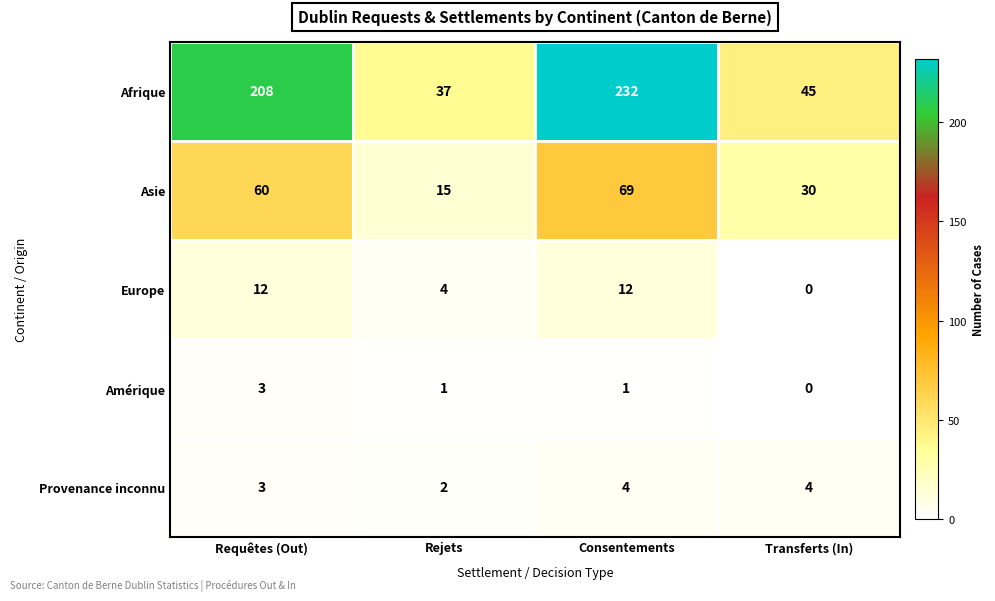

Count the Provenance inconnu values in the range 3 to 4.

3